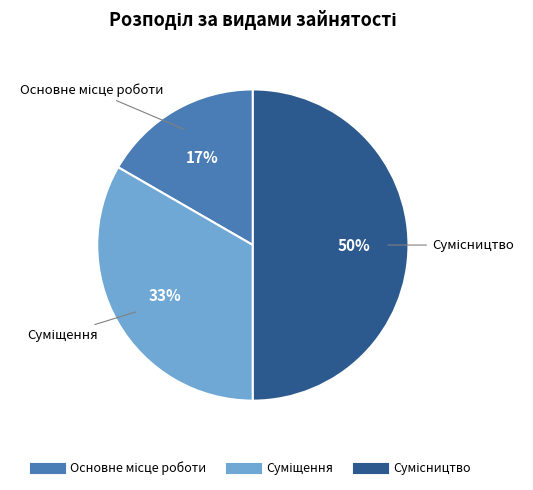

To the nearest percent, what is the difference between the largest and smallest slice percentages?

33%